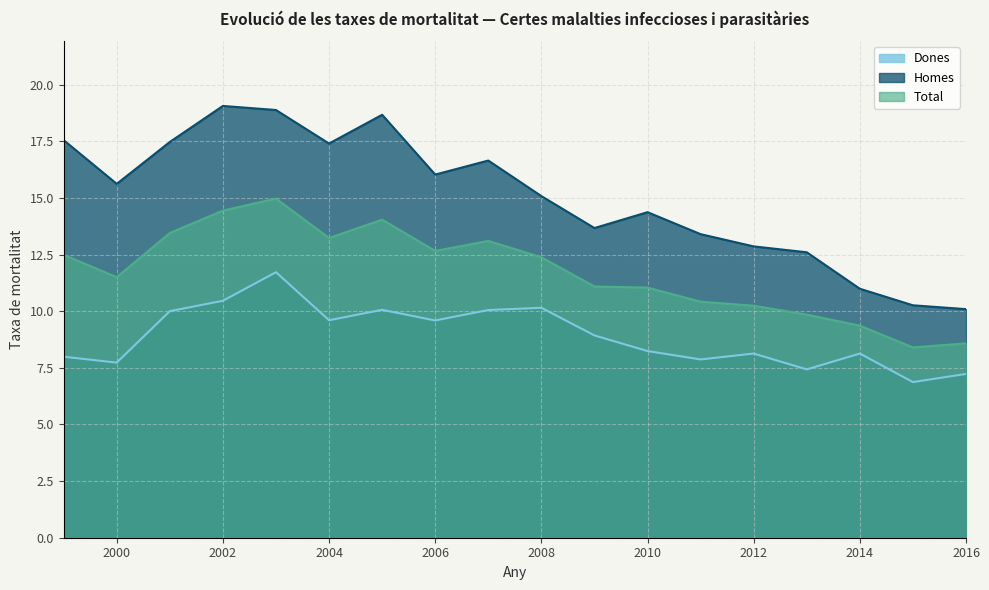

Reading left to right, list all the values displayed in this chart.

Dones: 1999=8.0	2000=7.7	2001=10.0	2002=10.5	2003=11.7	2004=9.6	2005=10.1	2006=9.6	2007=10.1	2008=10.2	2009=8.9	2010=8.2	2011=7.9	2012=8.1	2013=7.4	2014=8.1	2015=6.9	2016=7.2
Homes: 1999=17.6	2000=15.6	2001=17.5	2002=19.1	2003=18.9	2004=17.4	2005=18.7	2006=16.0	2007=16.6	2008=15.1	2009=13.7	2010=14.4	2011=13.4	2012=12.9	2013=12.6	2014=11.0	2015=10.3	2016=10.1
Total: 1999=12.5	2000=11.5	2001=13.4	2002=14.4	2003=15.0	2004=13.2	2005=14.0	2006=12.7	2007=13.1	2008=12.4	2009=11.1	2010=11.0	2011=10.4	2012=10.2	2013=9.8	2014=9.4	2015=8.4	2016=8.6